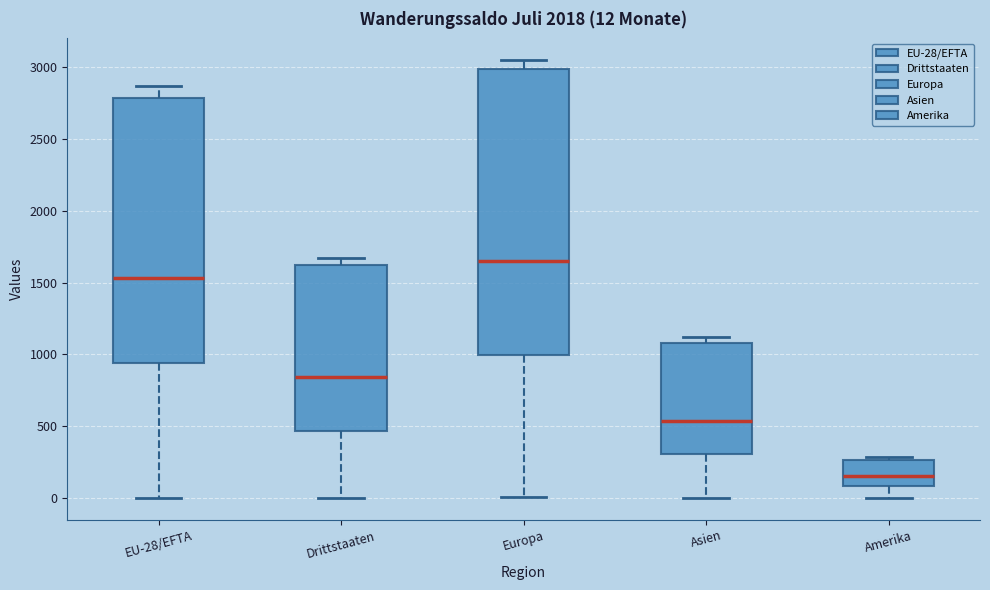

Which box has the lowest median line?

Amerika